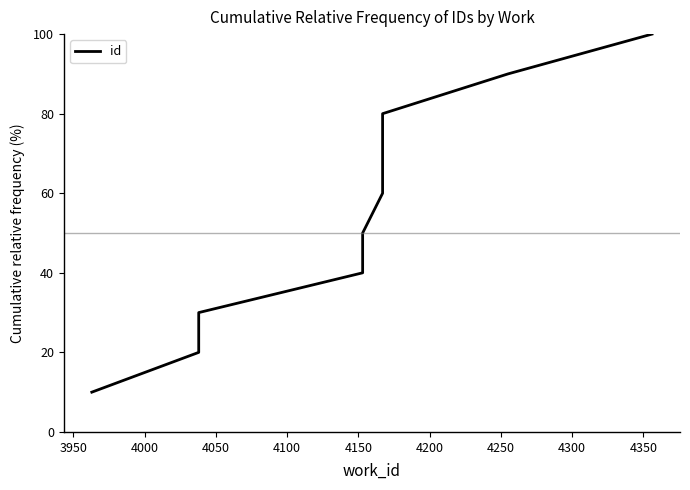

Which has a higher value, 4000 or 4300?

4300